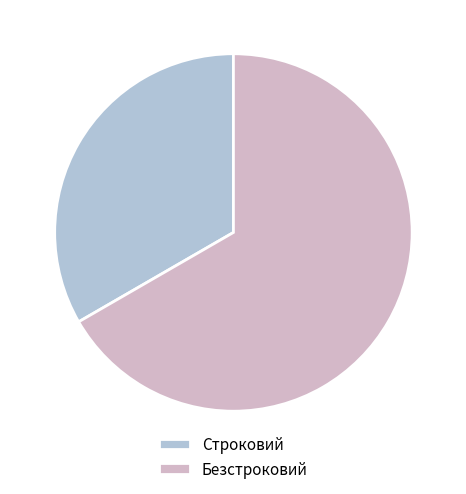

Which category has the smallest portion of the pie?

Строковий